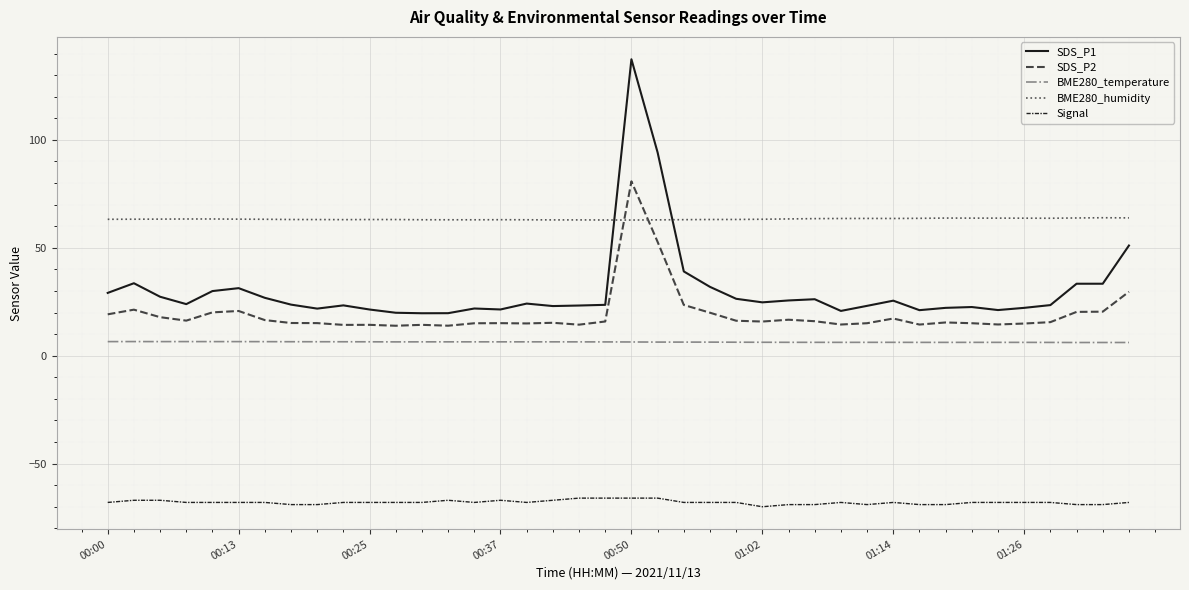

Which series has the widest spread of values?

SDS_P1